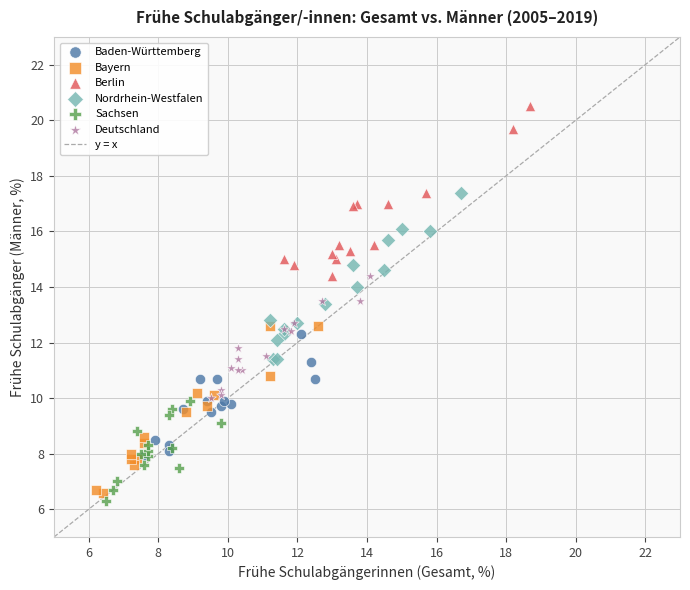

Which series contains the highest Y value?

Berlin